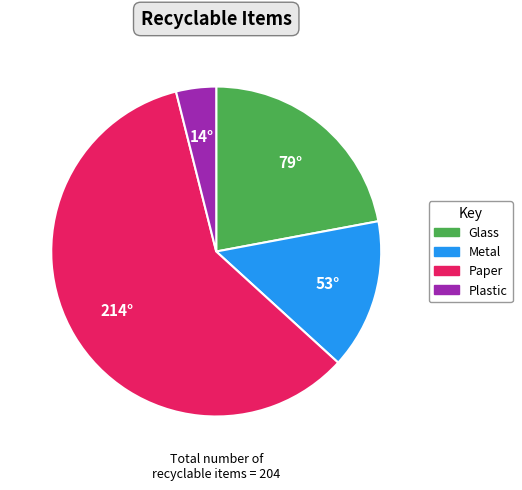

Does any single category account for the majority?

Yes